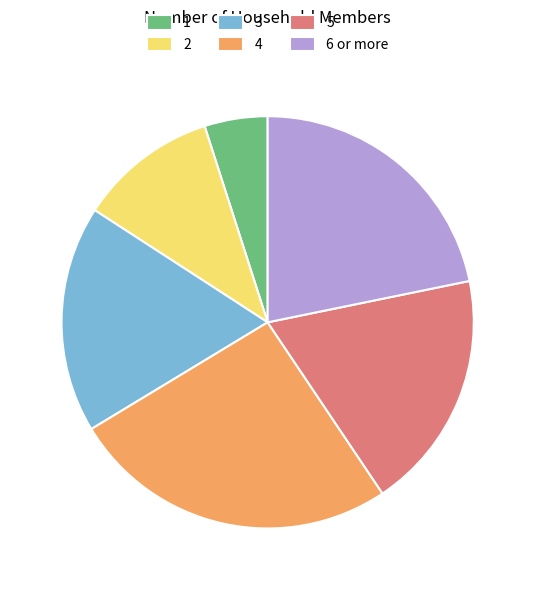

Do 1 and 3 together represent more than half of the pie?

No